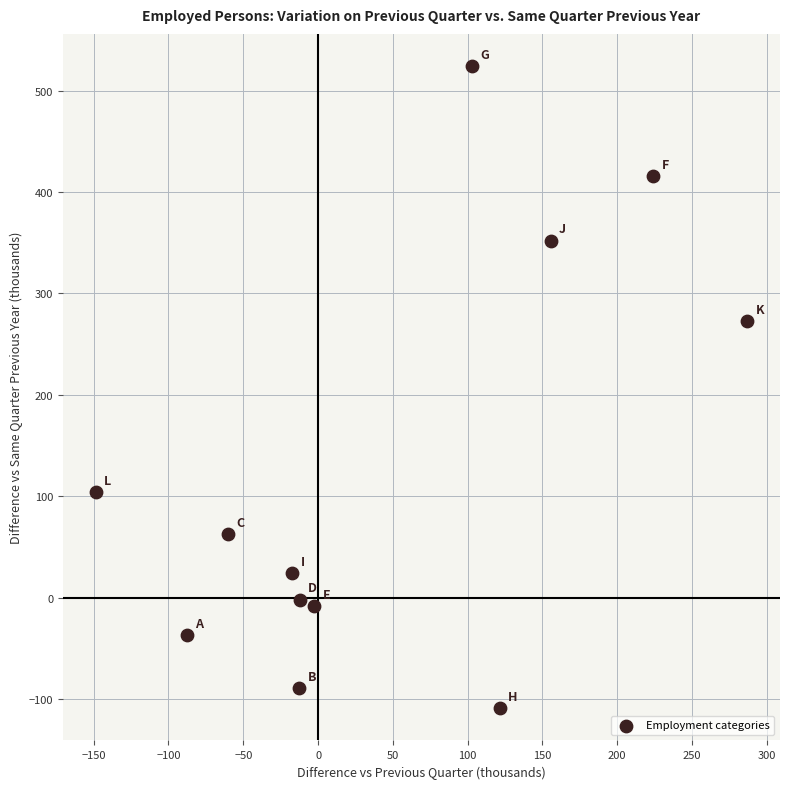

What Y value in the scatter plot is closest to 207?

272.4